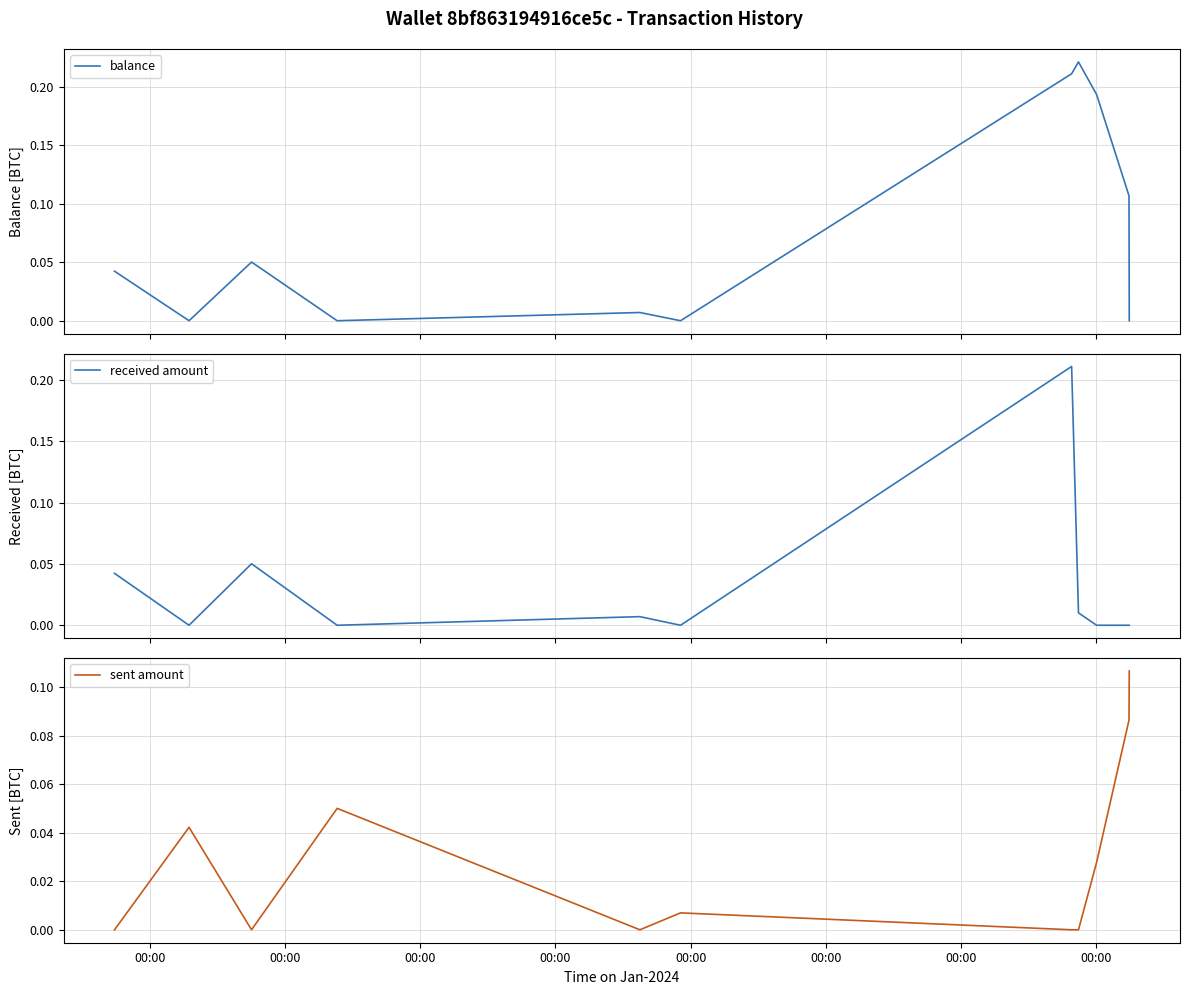

Rank the series at 00:00 from highest to lowest value.

balance, received amount, sent amount